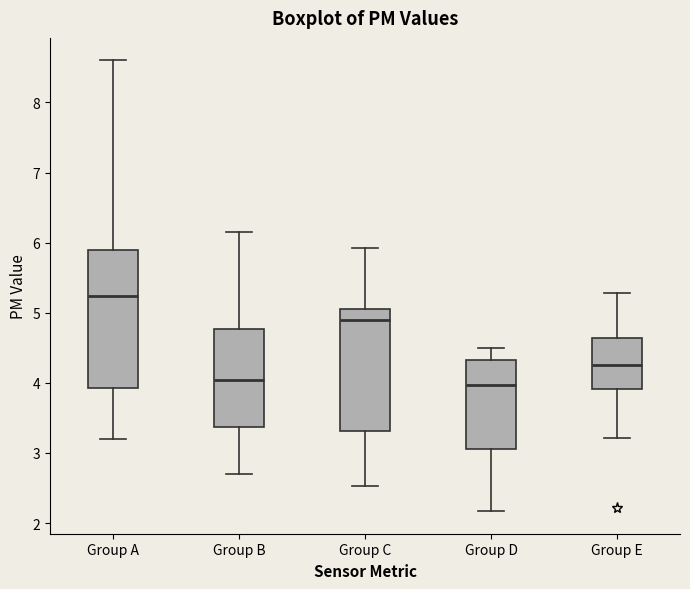

Which box is the tallest, from its lower edge to its upper edge?

Group A